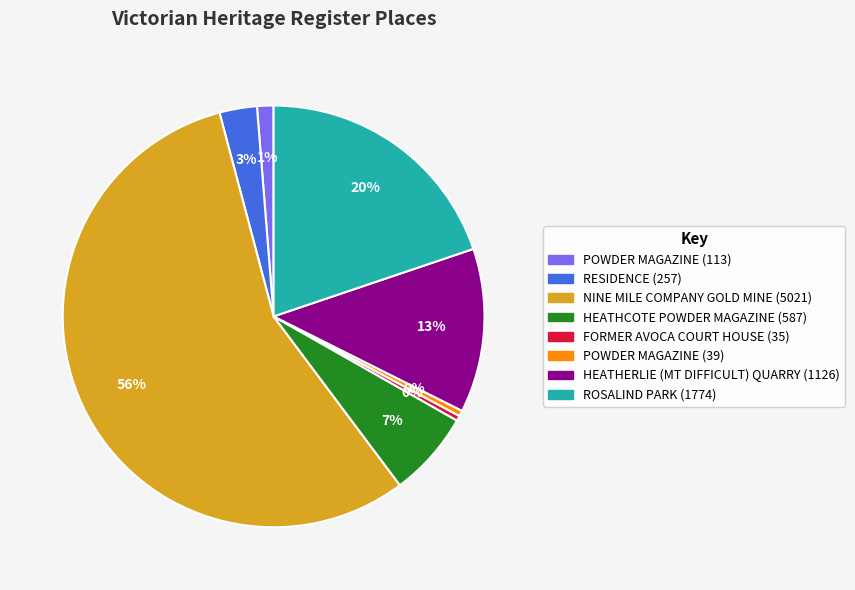

Which slice is the largest?

NINE MILE COMPANY GOLD MINE (5021)